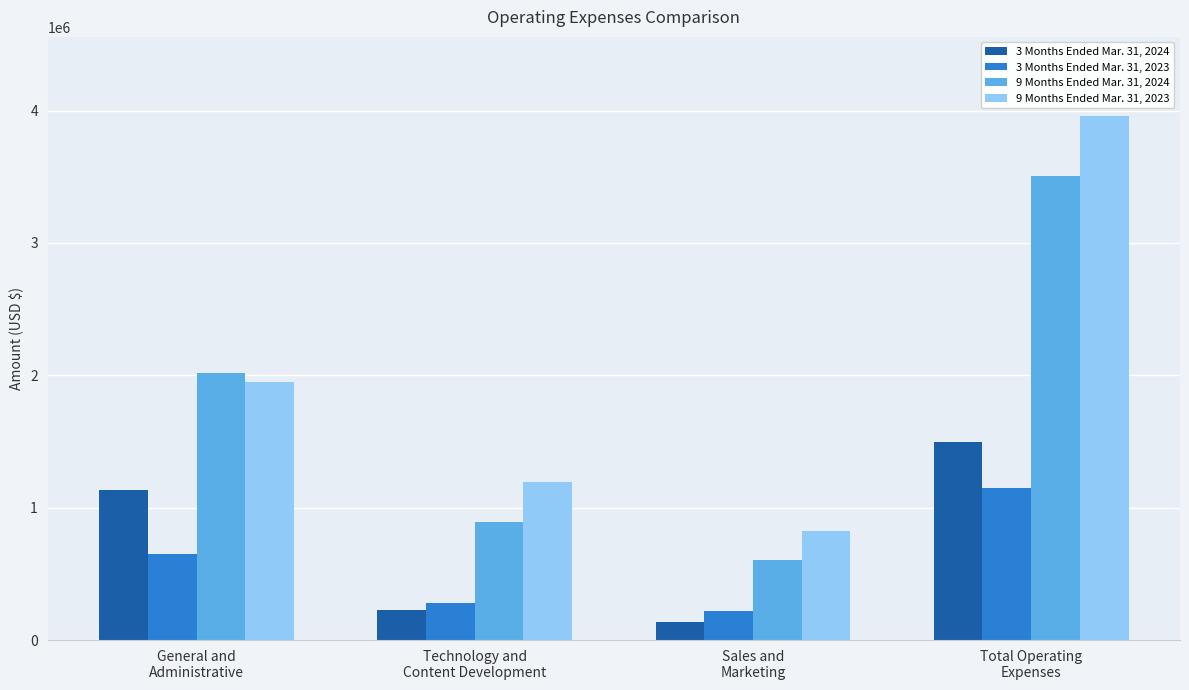

Reading right to left, extract all data points from this chart.

3 Months Ended Mar. 31, 2024: 1498045	139333	223845	1134867
3 Months Ended Mar. 31, 2023: 1150067	217528	279411	653128
9 Months Ended Mar. 31, 2024: 3508895	603462	888503	2016930
9 Months Ended Mar. 31, 2023: 3961738	824669	1191273	1945796